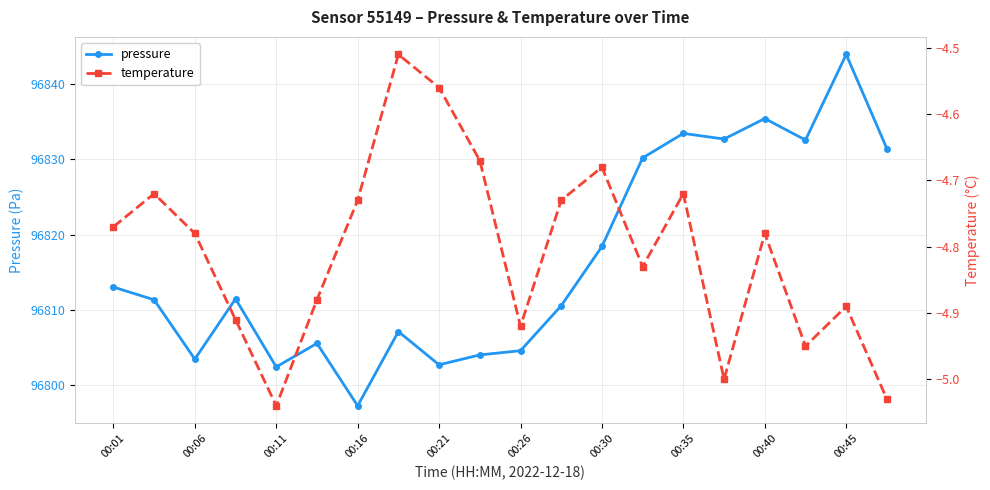

Rank the series by their average value, from lowest to highest.

temperature, pressure